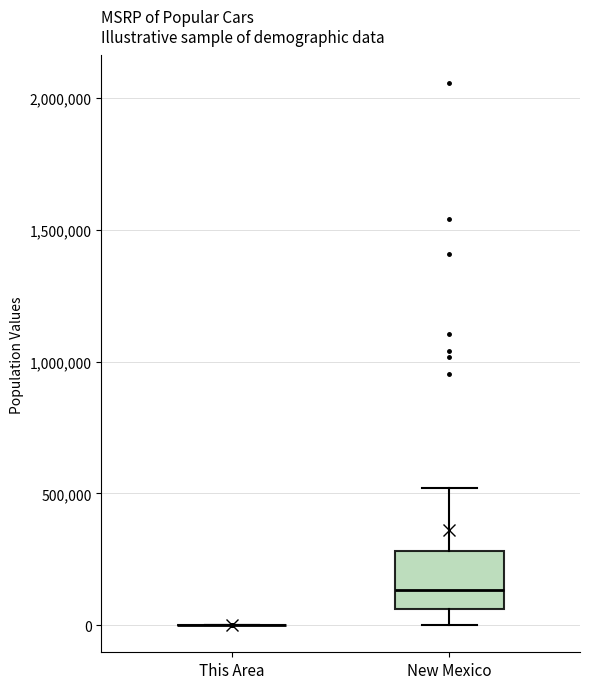

Which box is the tallest, from its lower edge to its upper edge?

New Mexico